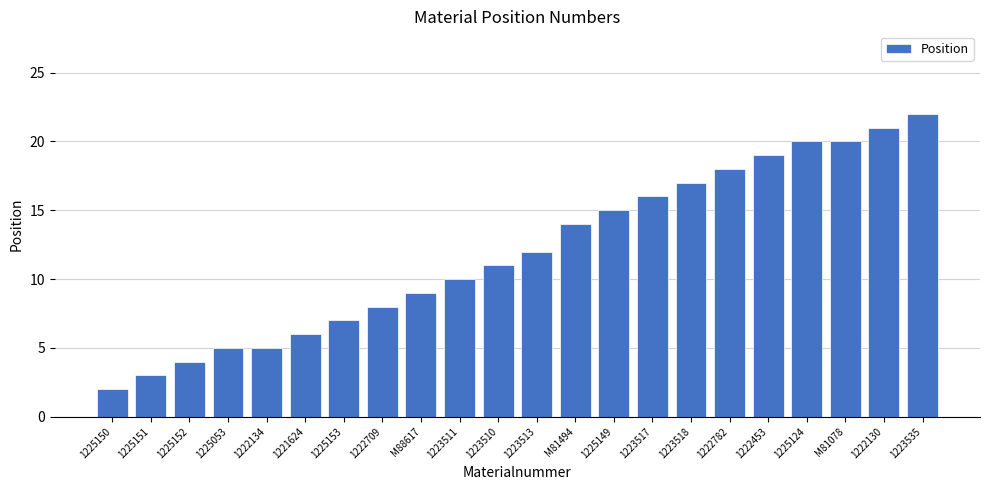

Where is the data nearest to the value 12?

1223513